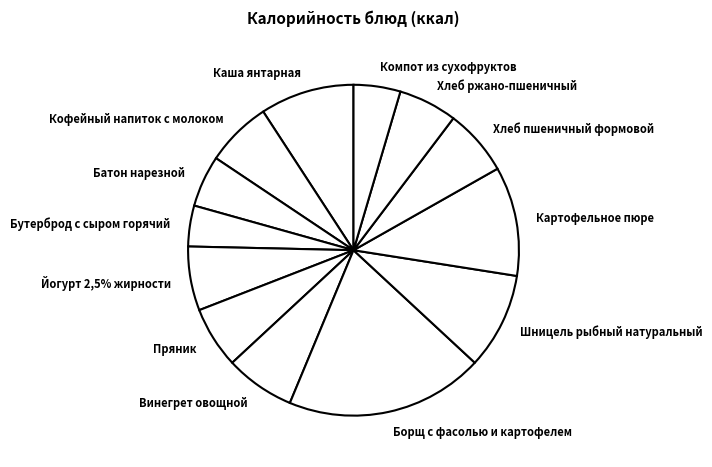

To the nearest percent, what portion does Бутерброд с сыром горячий represent?

4%